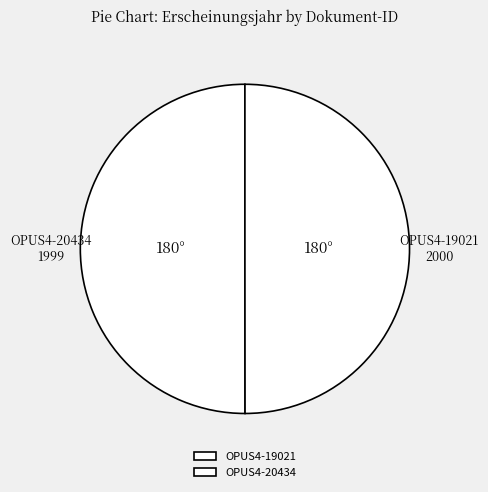

Is the sum of OPUS4-19021 and OPUS4-20434 greater than half?

Yes